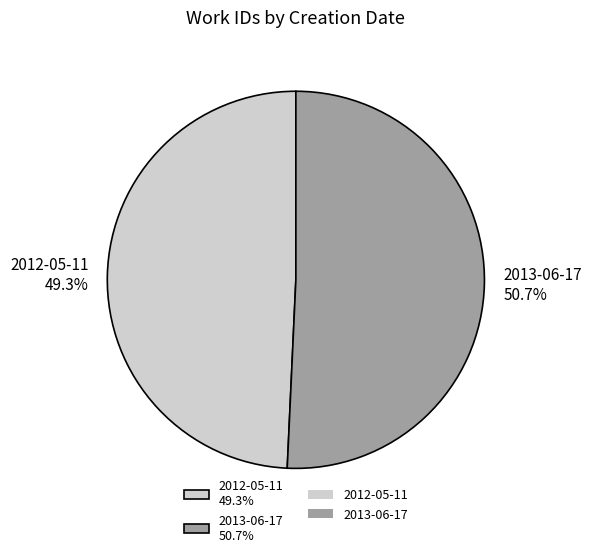

To the nearest percent, what is the combined percentage of 2013-06-17 and 2012-05-11?

100%